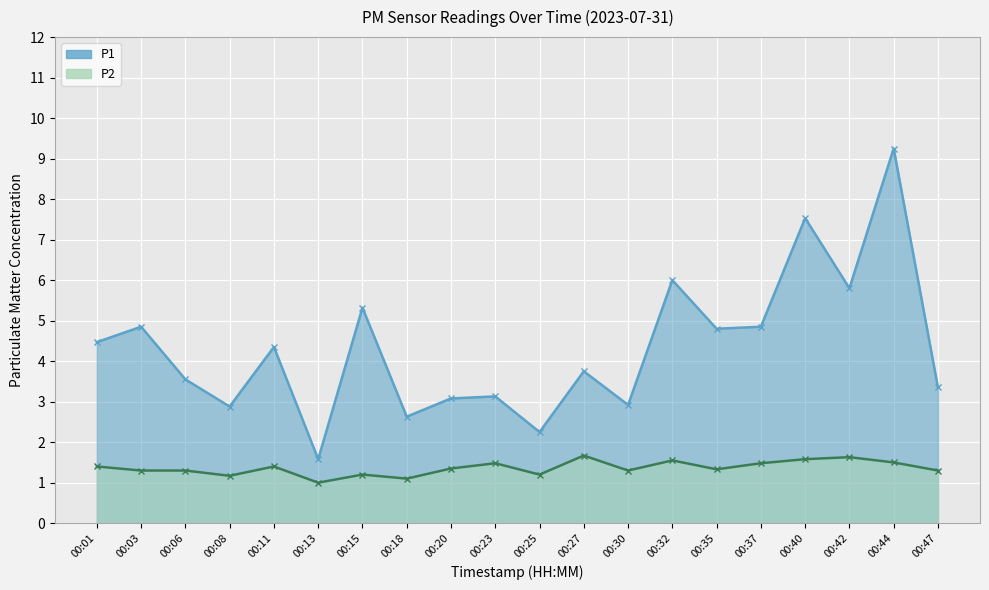

In P1, how many points are higher than both neighbors (excluding endpoints)?

8